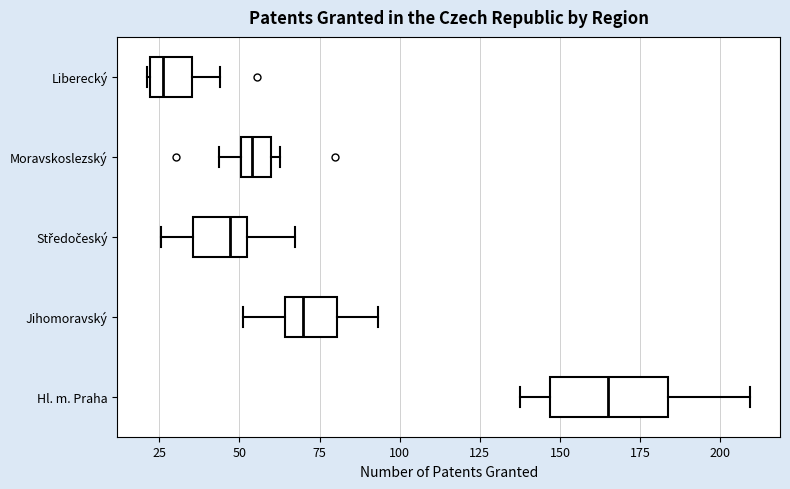

Where does the left whisker of the box for Moravskoslezský end on the x-axis? The values are not printed on the chart, so give them approximately, as read against the axis.

45